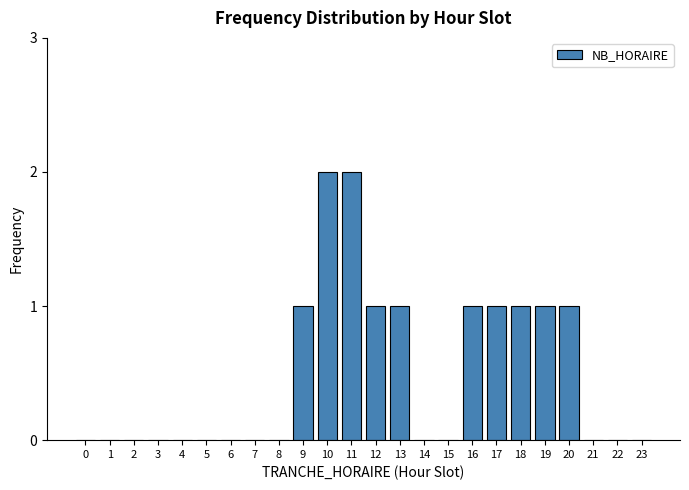

Reading left to right, list all the values displayed in this chart.

0=0	1=0	2=0	3=0	4=0	5=0	6=0	7=0	8=0	9=1	10=2	11=2	12=1	13=1	14=0	15=0	16=1	17=1	18=1	19=1	20=1	21=0	22=0	23=0